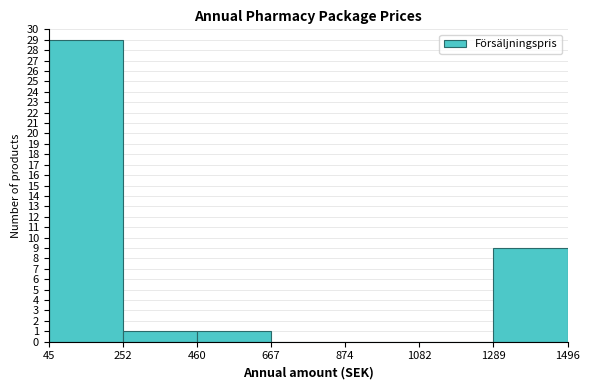

Reading left to right, list every bar in this chart as the range it spans on the x-axis followed by its height. The values are not printed on the chart, so give them approximately, as read against the axis.

45 to 252: 29
252 to 460: 1
460 to 667: 1
667 to 874: 0
874 to 1082: 0
1082 to 1289: 0
1289 to 1496: 9